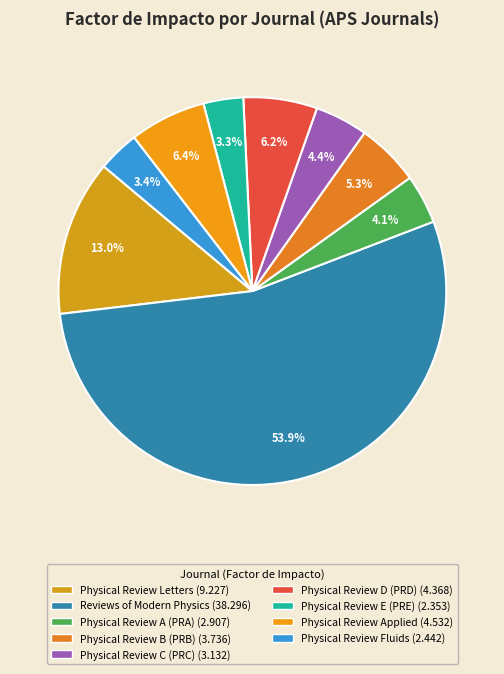

Is Reviews of Modern Physics the majority of the pie?

Yes